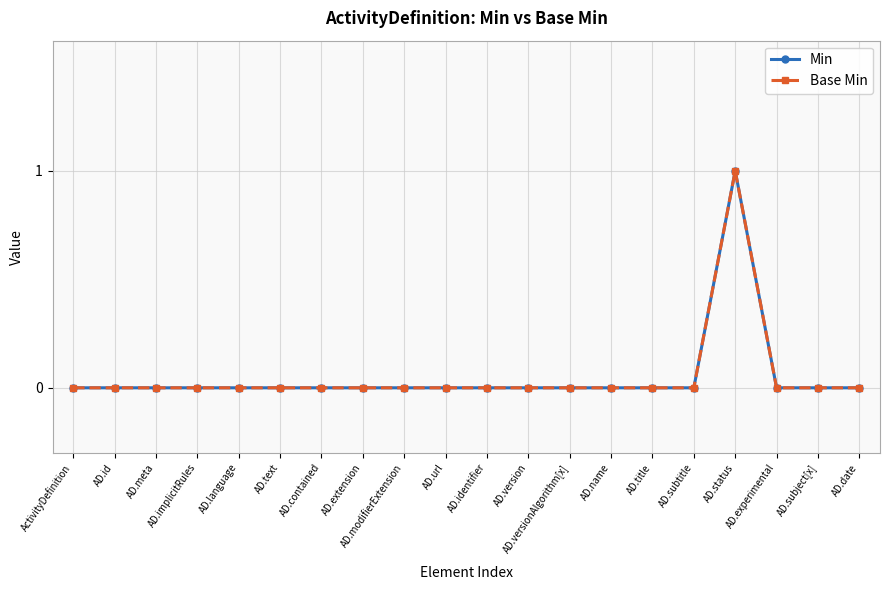

Where is the first local maximum for Base Min?

AD.status